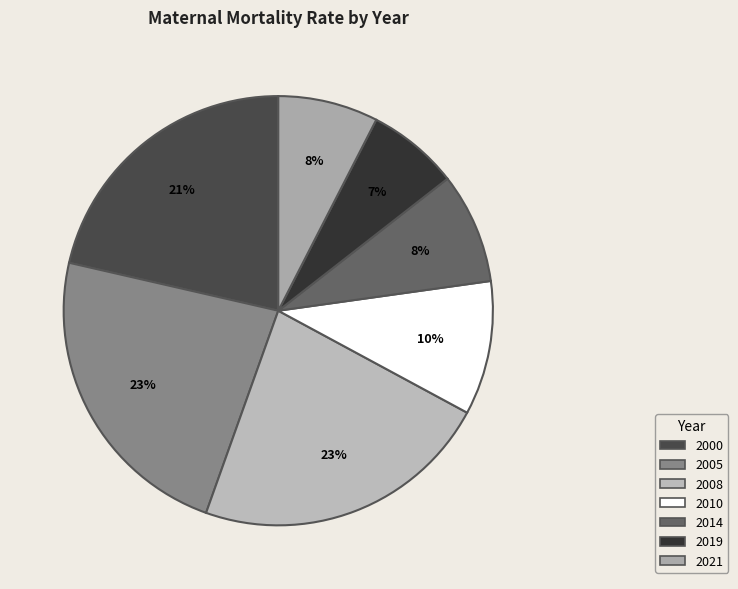

Approximately how many times larger is the value at 2021 compared to 2014?

0.9